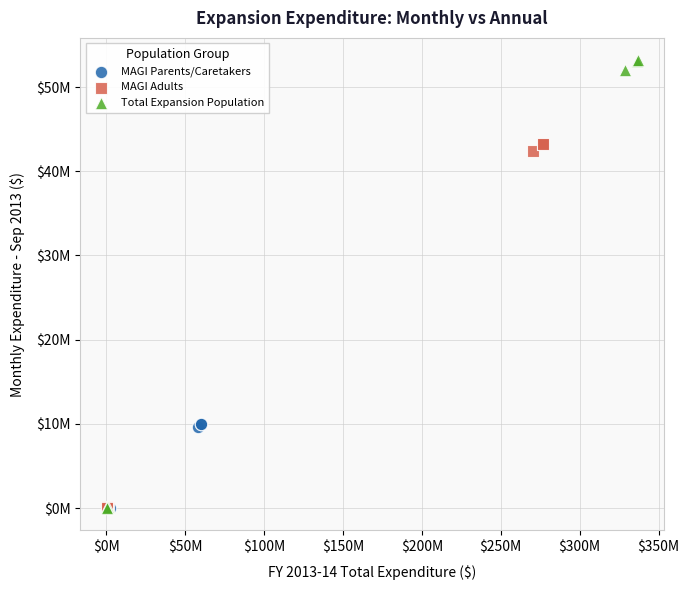

Which series has the widest spread of Y values?

Total Expansion Population